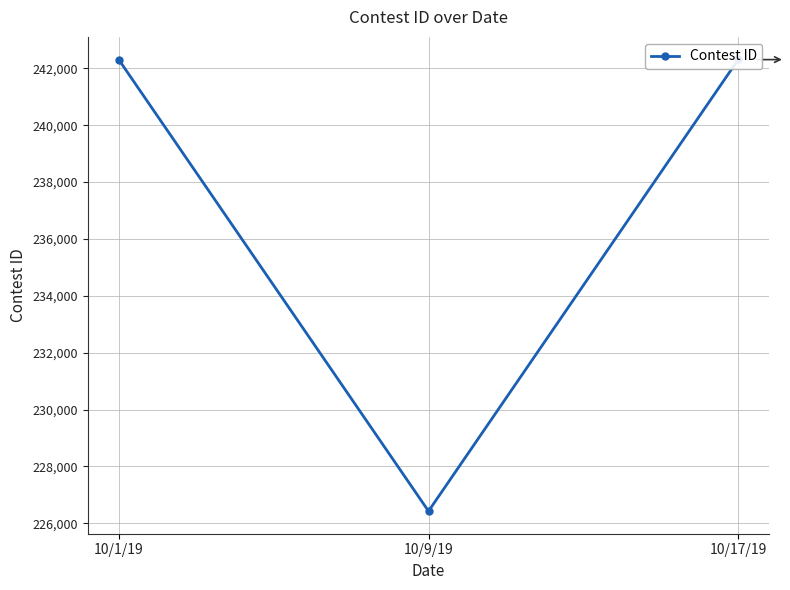

What is the value of the 1st point from the left?

242304